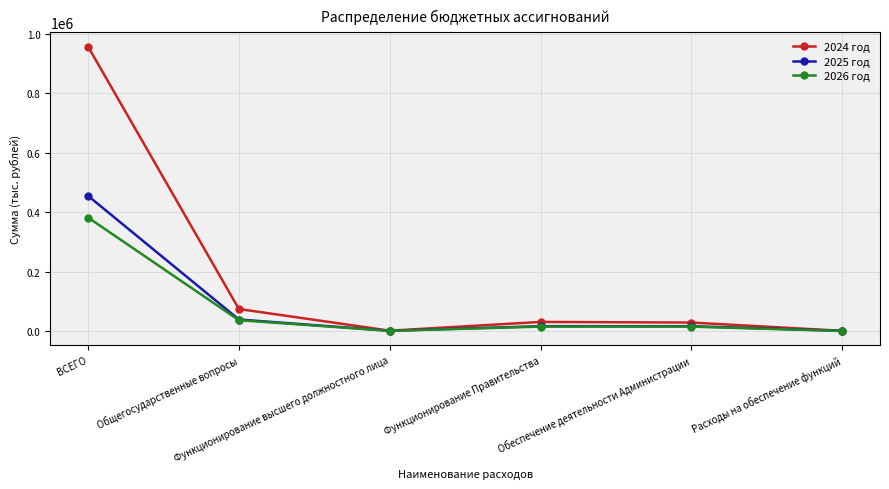

True or false: 2026 год has a value of 121154.1 at ВСЕГО.

False